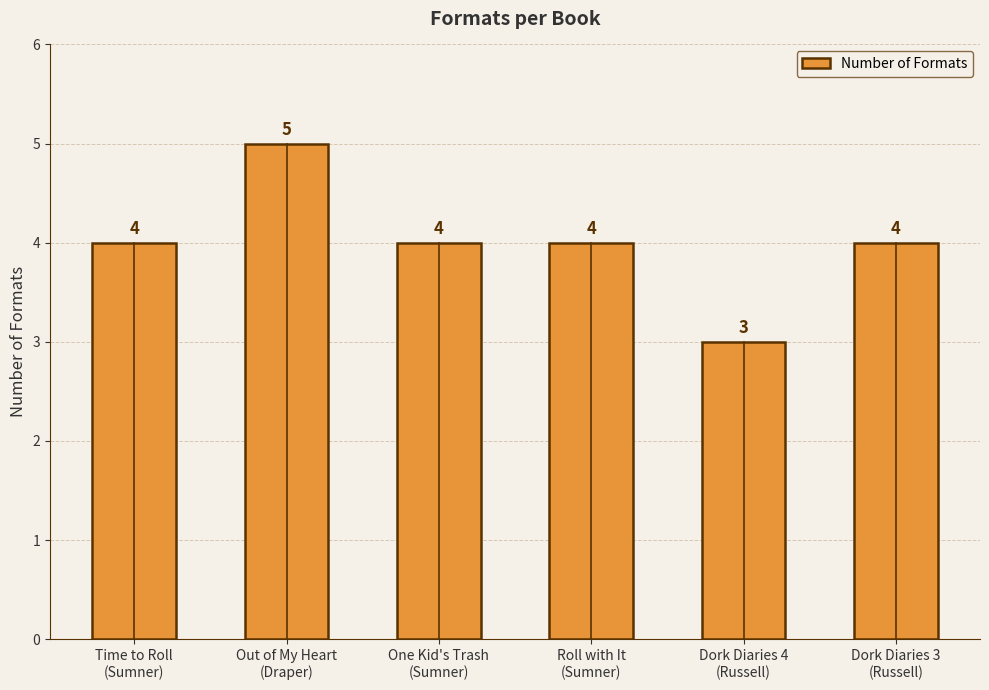

What is the sum of all values?

24